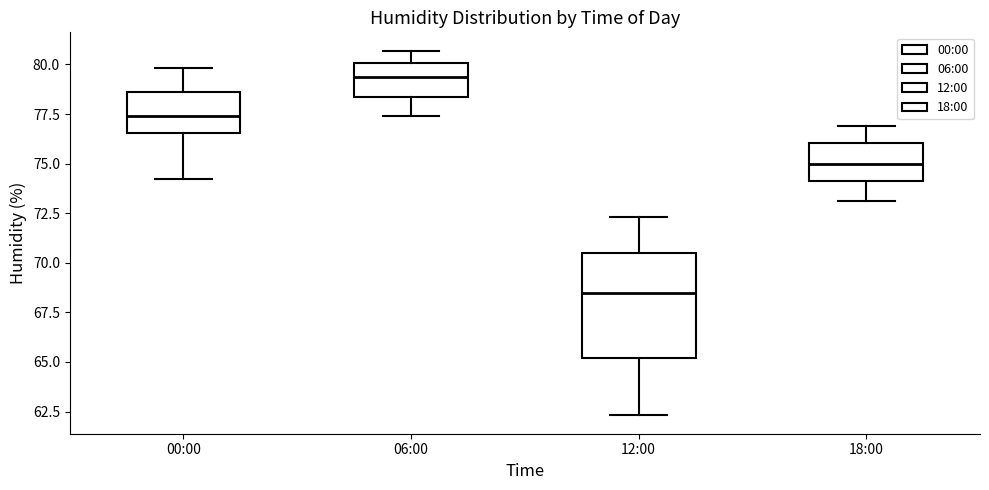

Comparing the boxes themselves (not the whiskers), which one is the tallest?

12:00